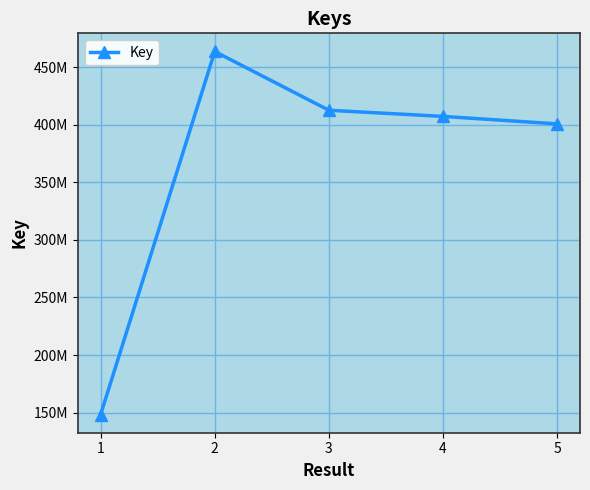

Rank the categories by value from highest to lowest.

2, 3, 4, 5, 1